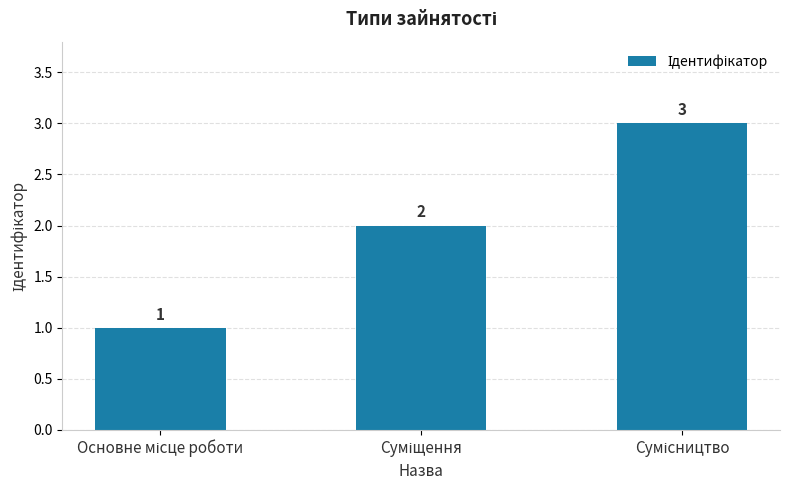

Are the bars grouped side by side (vs. stacked)?

No